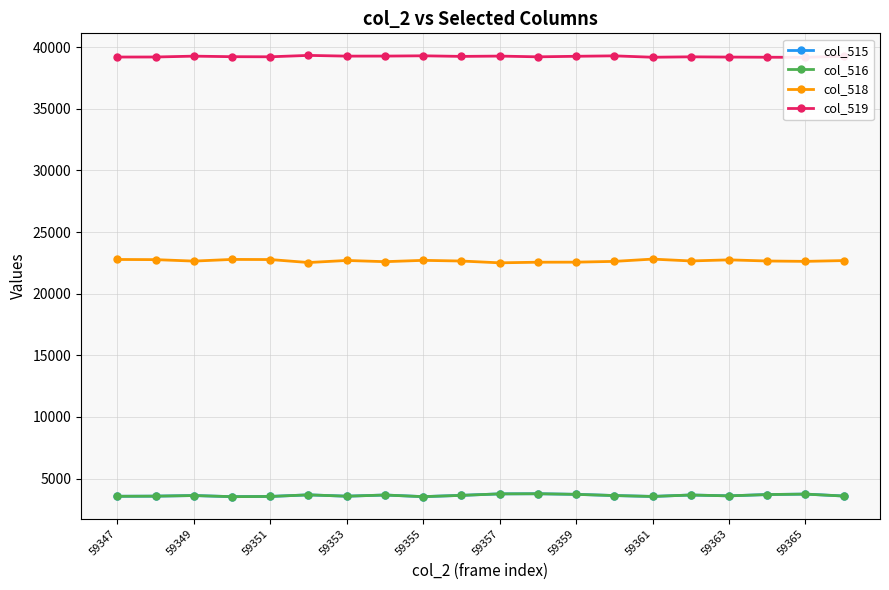

True or false: col_516 and col_518 intersect in this chart.

False